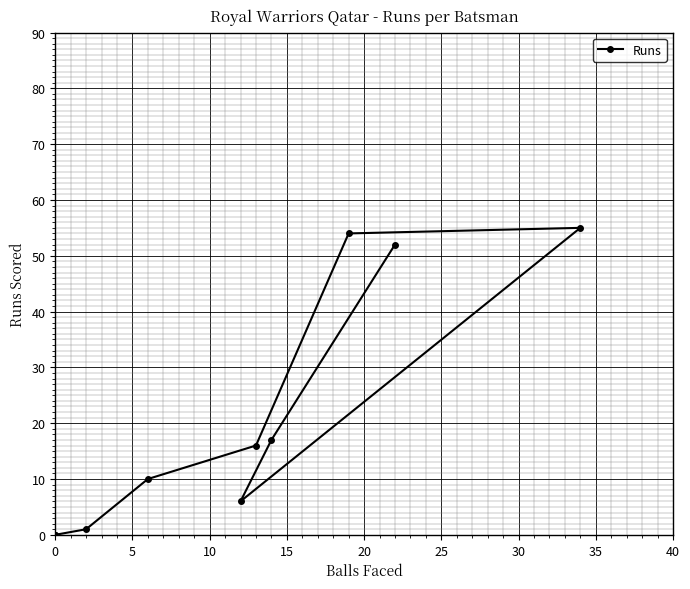

How many points are higher than both their immediate neighbors (excluding endpoints)?

1